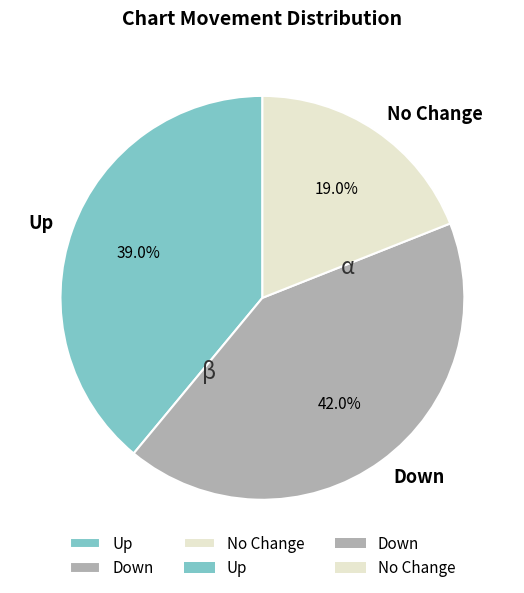

How many slices are in this pie chart?

3